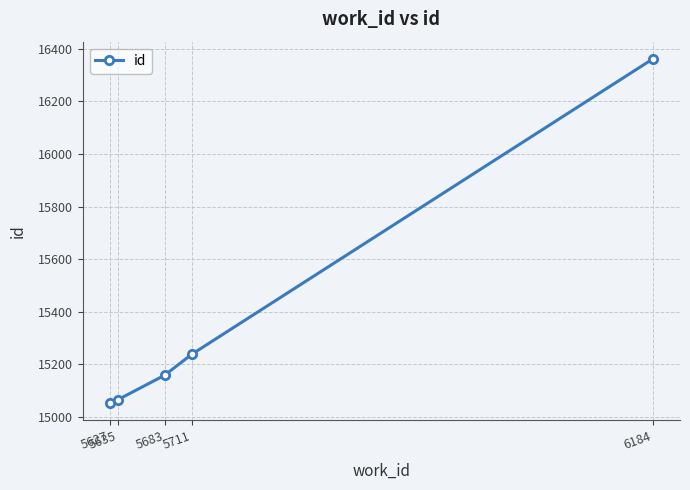

What value does the data have at 5711?

15239